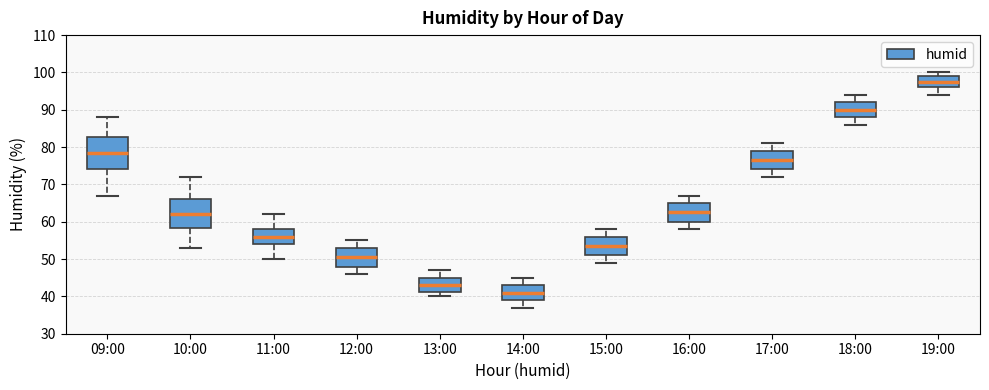

Where does the lower whisker of the box for 18:00 end on the y-axis? The values are not printed on the chart, so give them approximately, as read against the axis.

86